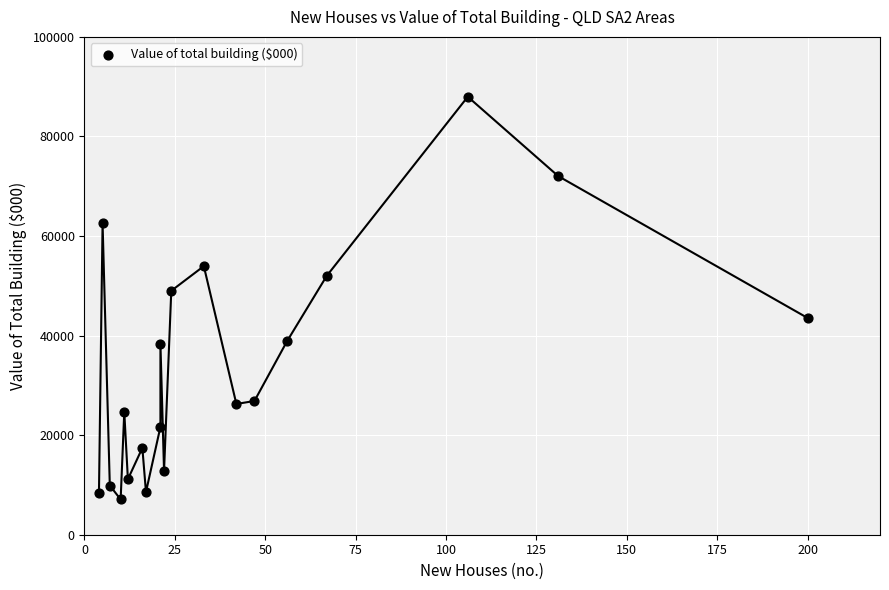

What is the range of Y values (max minus min)?

80896.9